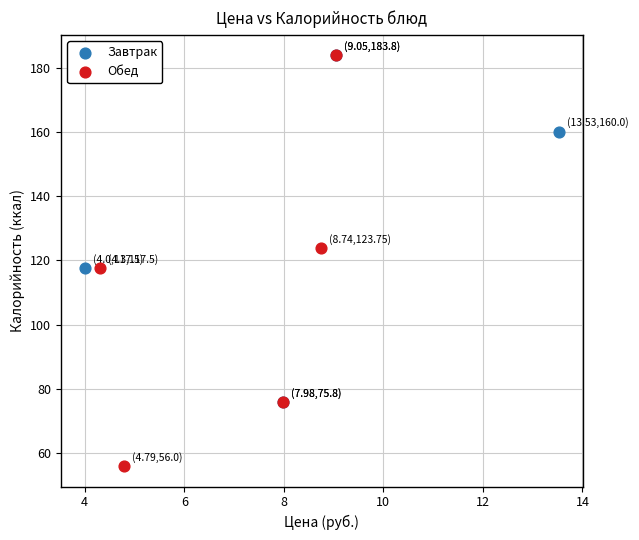

Which series contains the lowest Y value?

Обед